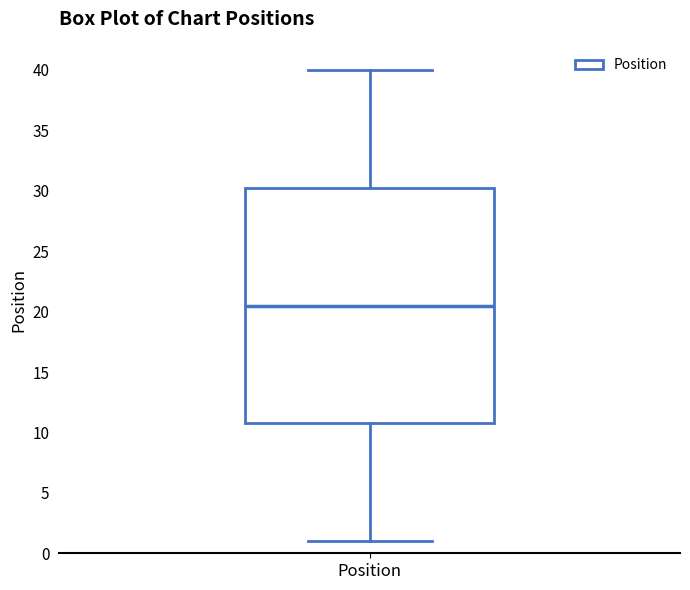

Read this box plot against the y-axis: the position of the median line, the range covered by the box, and the ends of both whiskers. The values are not printed on the chart, so give them approximately, as read against the axis.

median 20.5, box 11.0 to 30.5, whiskers 1.0 to 40.0